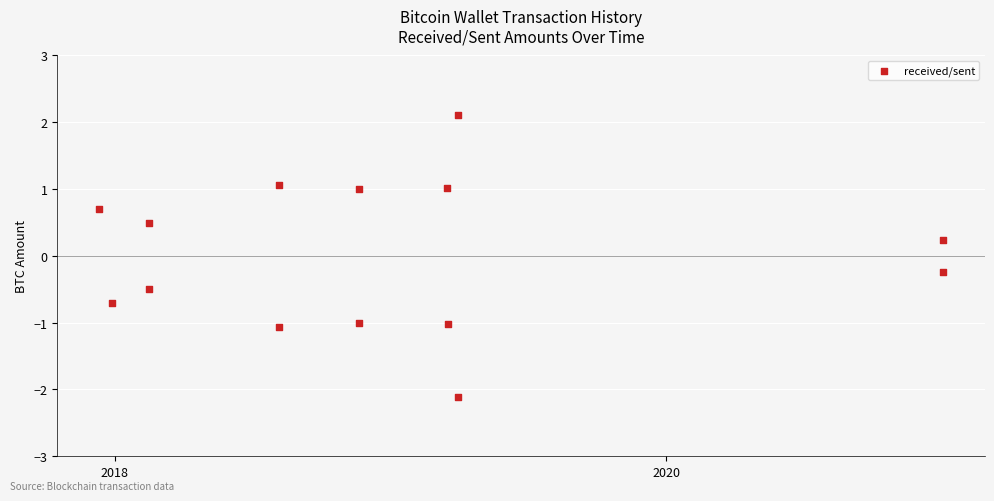

What is the range of X values (max minus min)?

1116.0